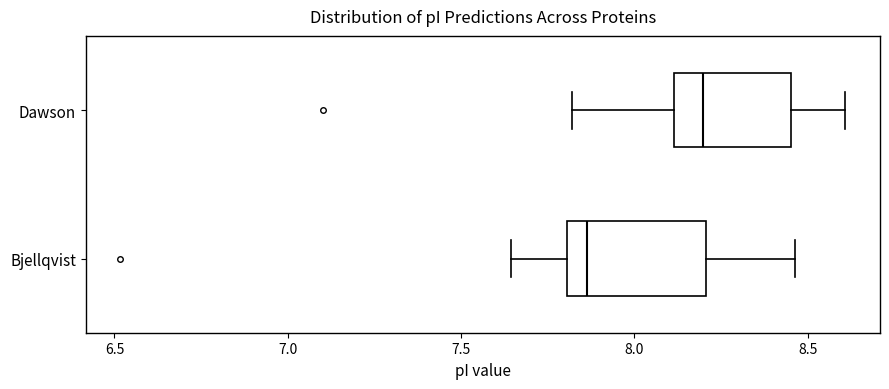

Reading bottom to top, read every box against the x-axis: the position of its median line, the range the box covers, and the ends of its whiskers. The values are not printed on the chart, so give them approximately, as read against the axis.

Bjellqvist: median 7.85, box 7.80 to 8.20, whiskers 7.65 to 8.45
Dawson: median 8.20, box 8.10 to 8.45, whiskers 7.80 to 8.60